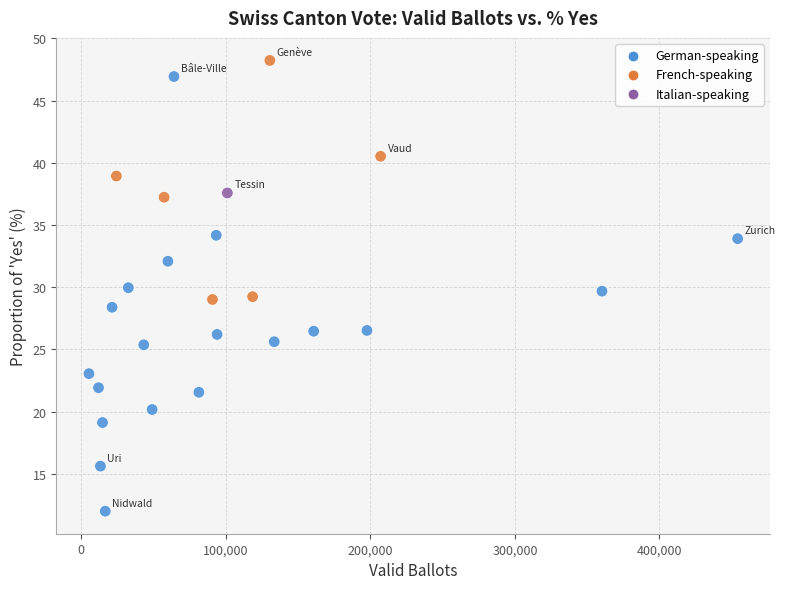

What is the range of Y values (max minus min)?

36.2